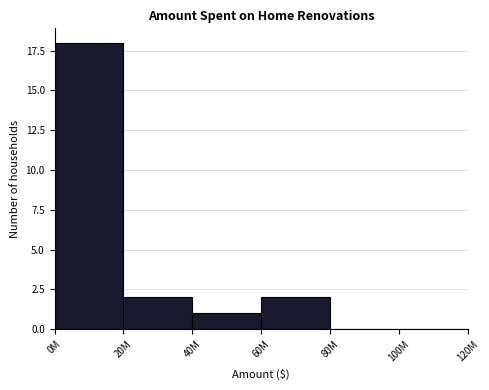

Reading right to left, list all the values displayed in this chart.

100M=0	80M=0	60M=2	40M=1	20M=2	0M=18